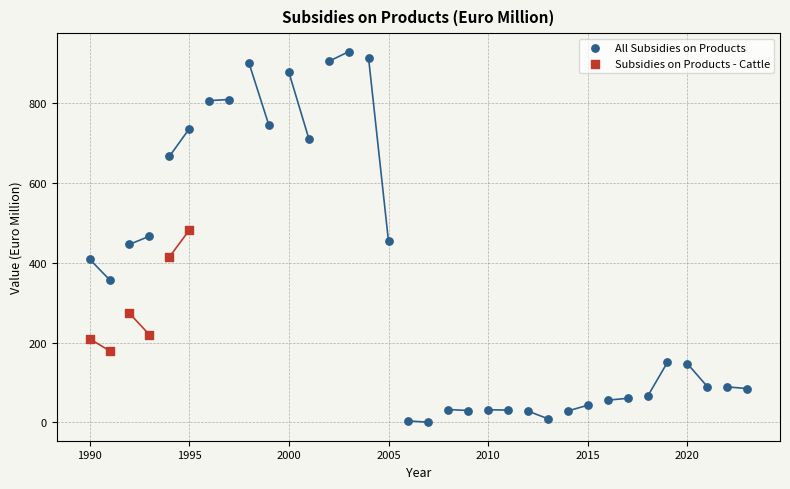

Which series contains the highest Y value?

All Subsidies on Products